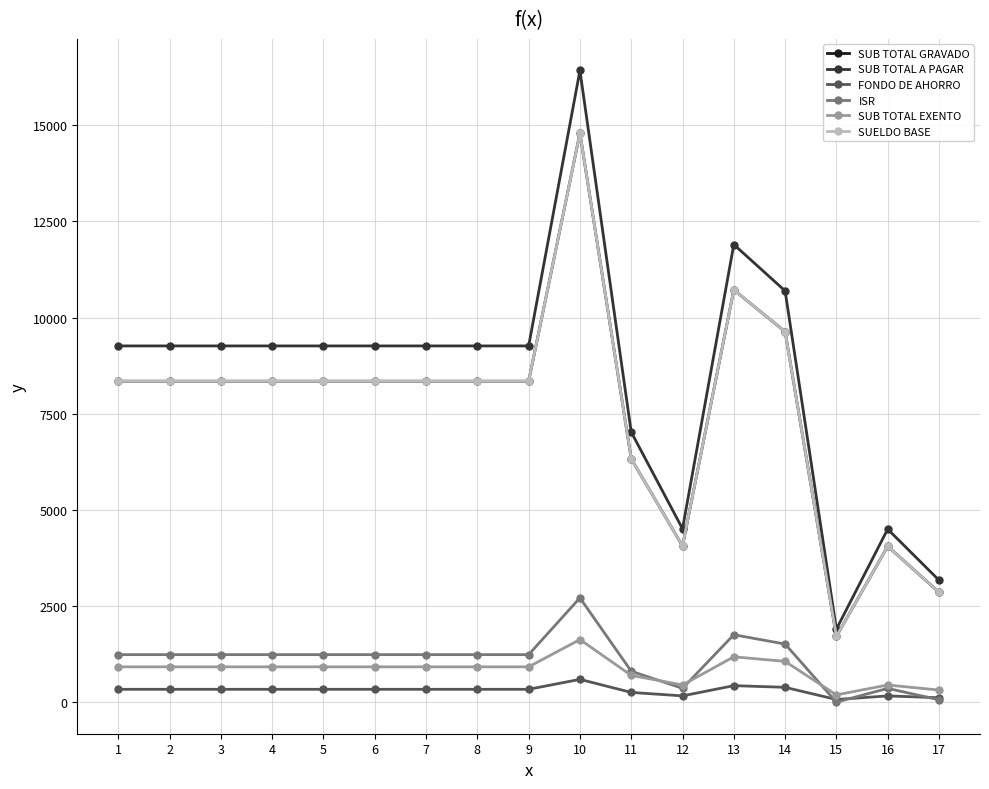

Is this an area chart (filled region under the line)?

No